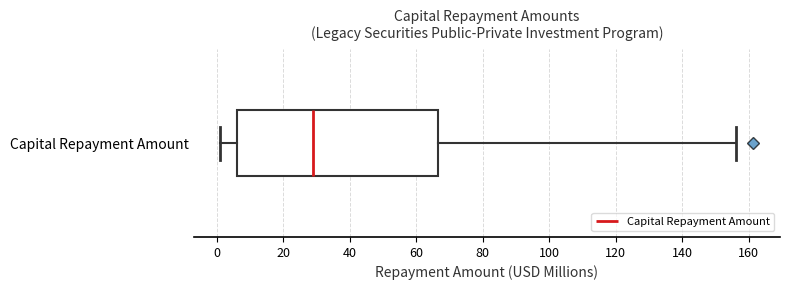

Where does the right whisker of the box for Capital Repayment Amount end on the x-axis? The values are not printed on the chart, so give them approximately, as read against the axis.

156